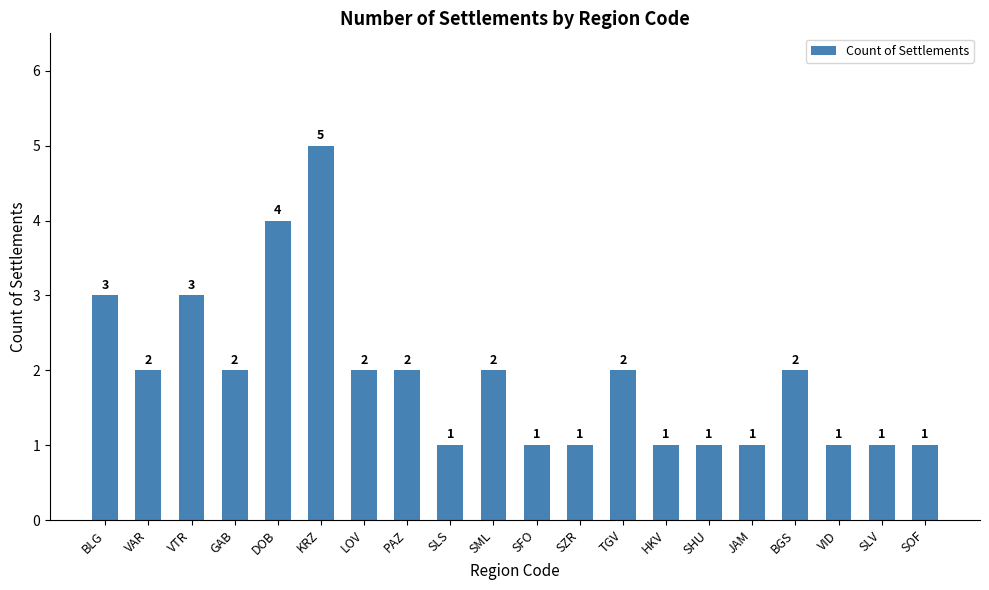

What is the label of the 18th bar from the right?

VTR